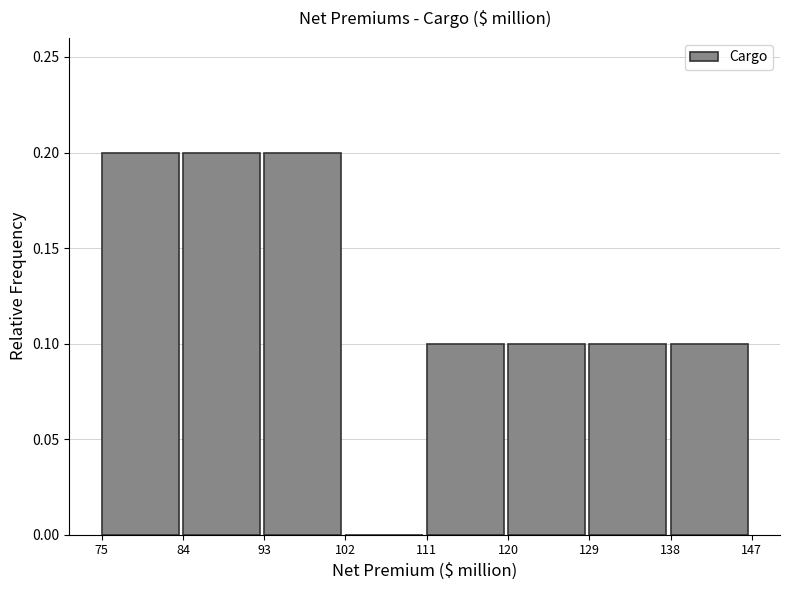

Reading left to right, transcribe this chart: for each bar, give the range it covers on the x-axis and its height. The values are not printed on the chart, so give them approximately, as read against the axis.

75 to 84: 0.2
84 to 93: 0.2
93 to 102: 0.2
102 to 111: 0
111 to 120: 0.1
120 to 129: 0.1
129 to 138: 0.1
138 to 147: 0.1